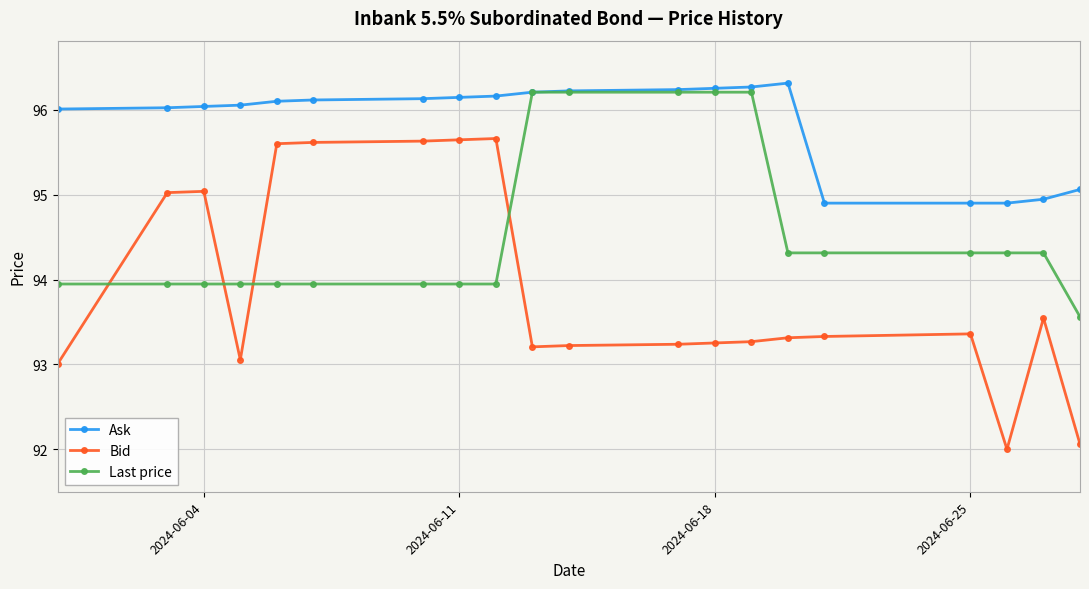

The Last price series shows 164.7 at 2024-06-18. True or false?

False